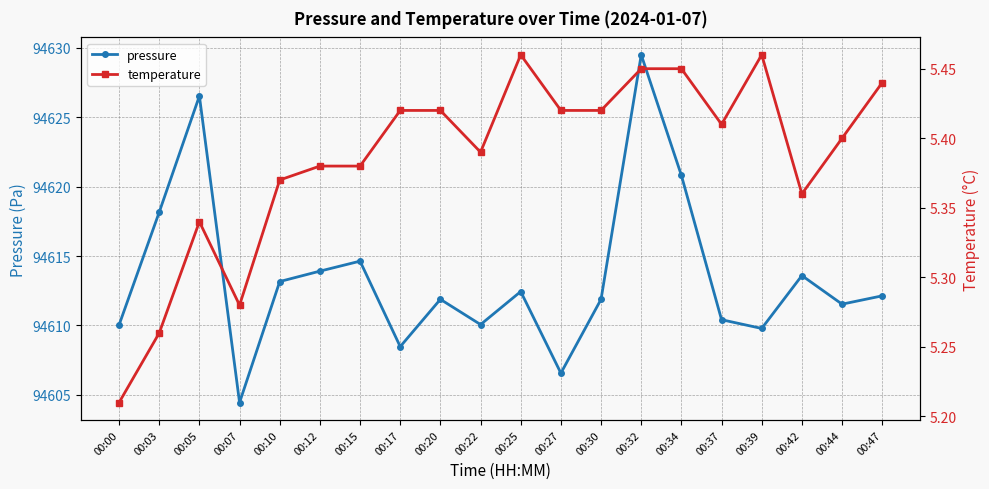

Does the chart have visible grid lines?

Yes